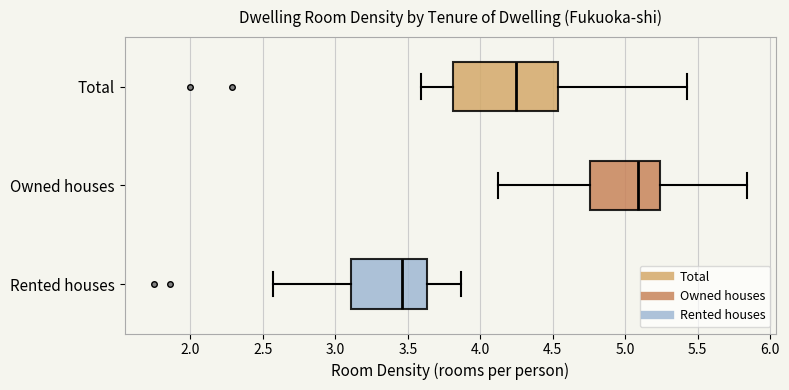

Where does the left whisker of the box for Owned houses end on the x-axis? The values are not printed on the chart, so give them approximately, as read against the axis.

4.10